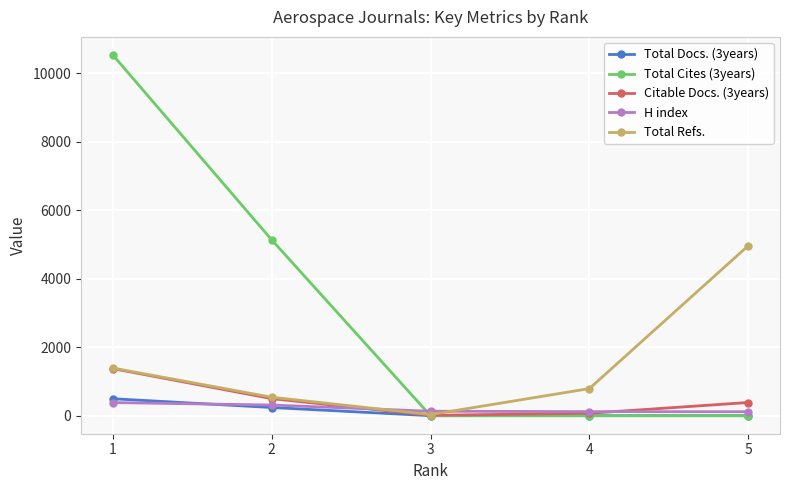

What is the difference between the second highest and minimum values in the Total Refs. series?

1359